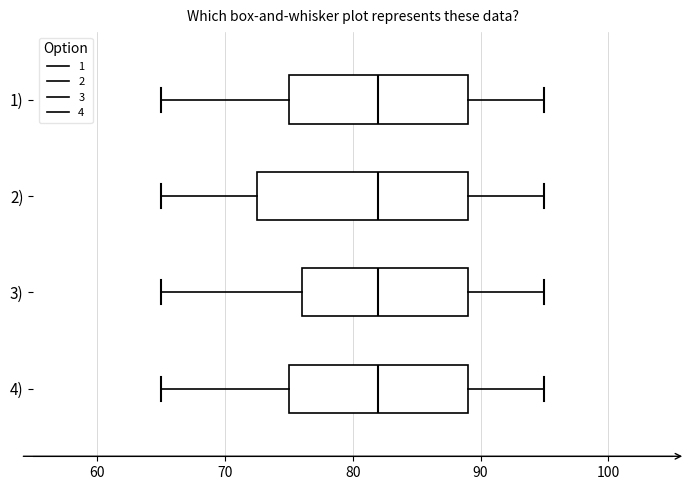

Where does the median line of the box for 2) sit on the x-axis? The values are not printed on the chart, so give them approximately, as read against the axis.

82